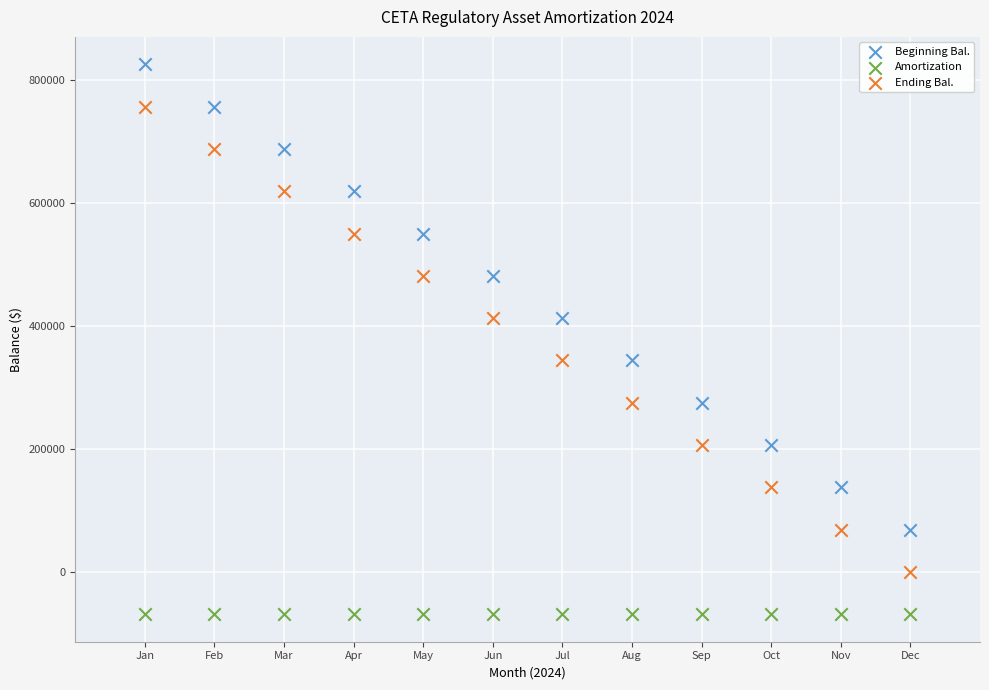

Which series reaches the minimum Y coordinate?

Amortization